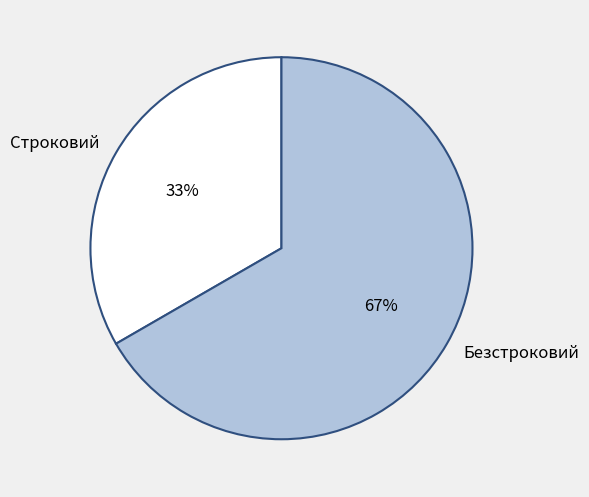

To the nearest percent, what is the combined percentage of Строковий and Безстроковий?

100%